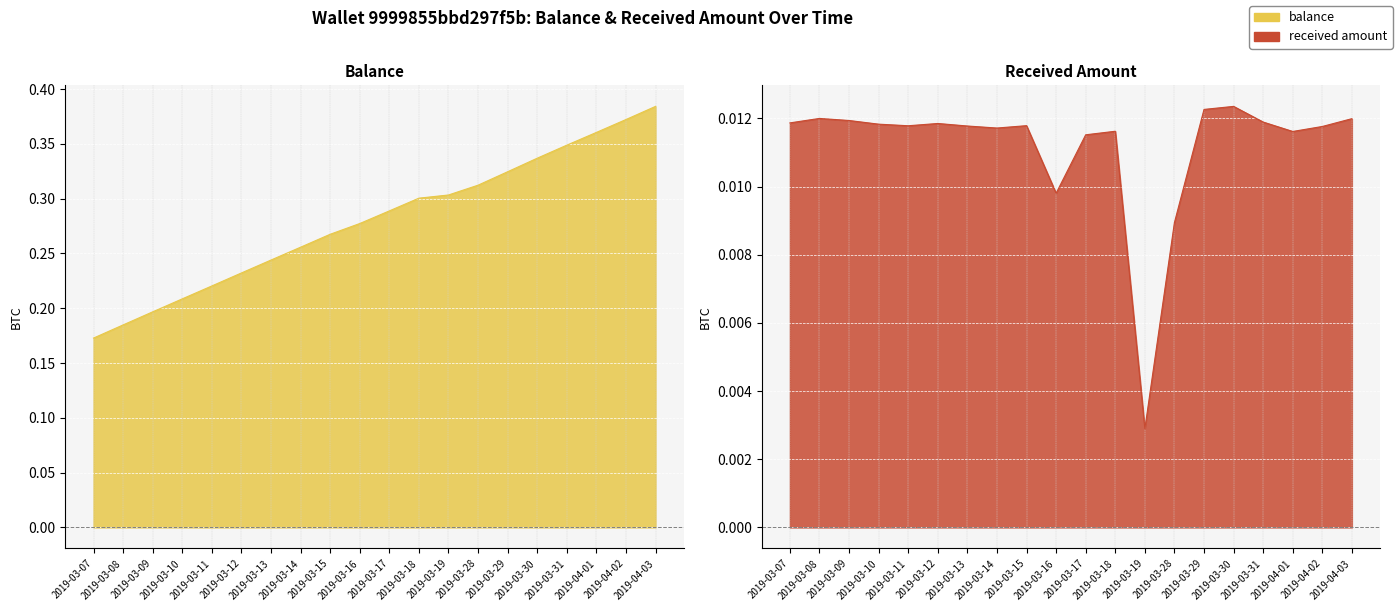

What is the spread (max minus min) of values at 2019-03-28?

0.3